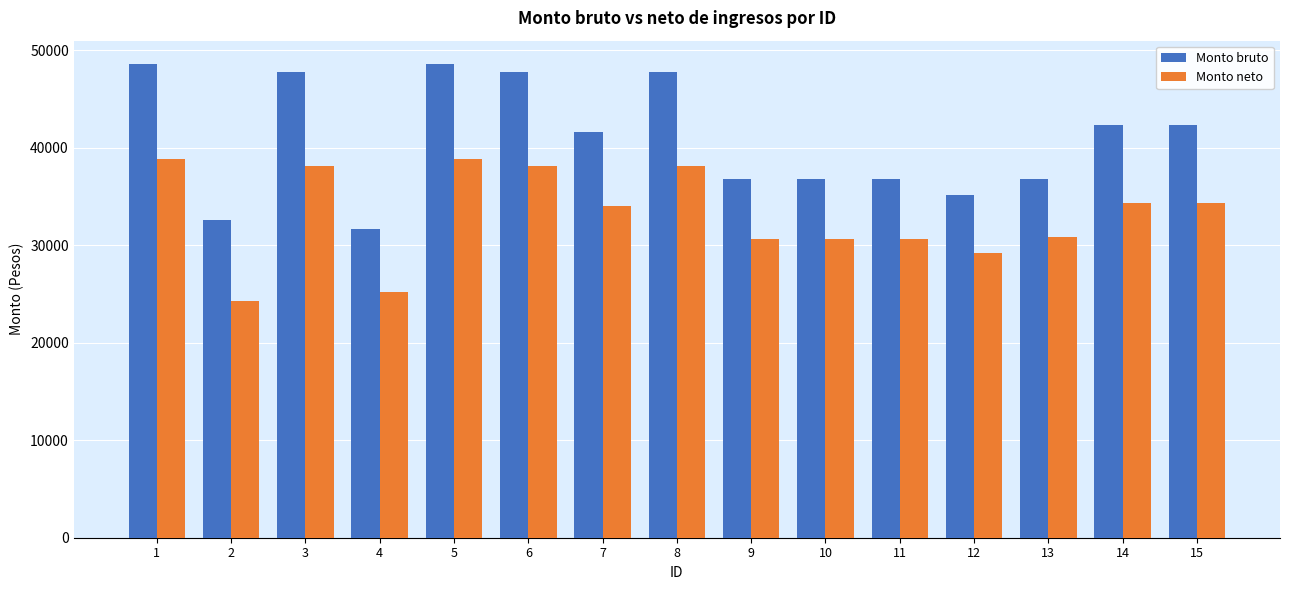

How many data points in Monto neto are above 33998?

8